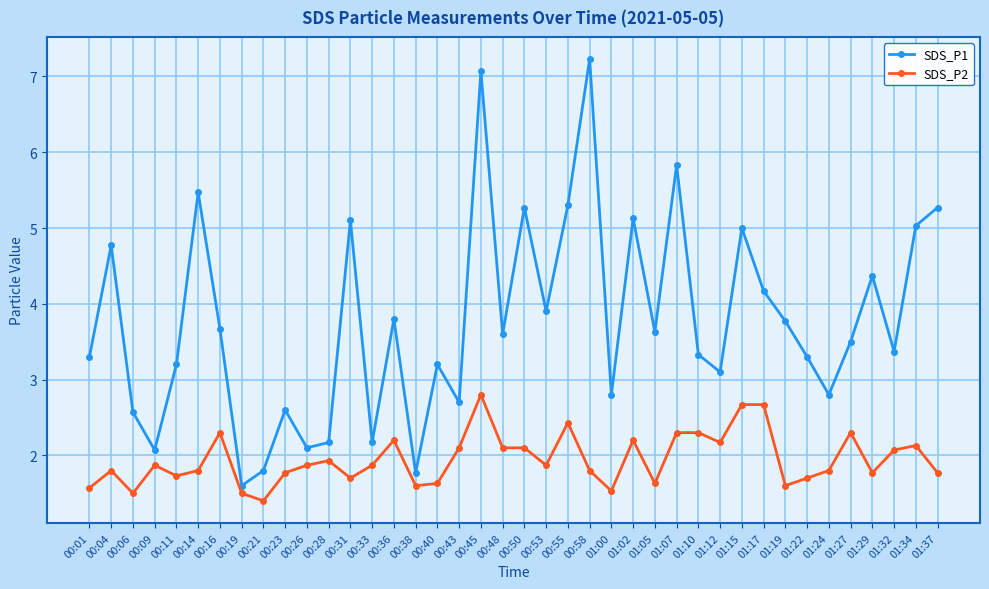

What is the approximate value of SDS_P2 at 00:31?

1.7